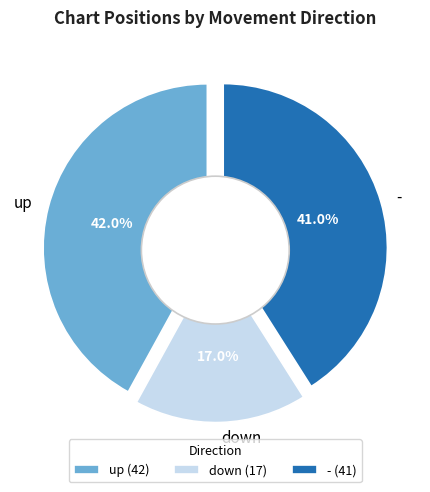

How many segments does this pie chart have?

3